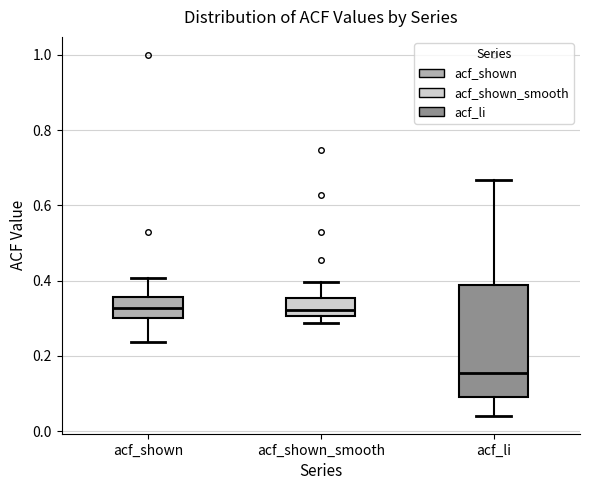

Reading left to right, read every box against the y-axis: the position of its median line, the range the box covers, and the ends of its whiskers. The values are not printed on the chart, so give them approximately, as read against the axis.

acf_shown: median 0.32, box 0.30 to 0.36, whiskers 0.24 to 0.40
acf_shown_smooth: median 0.32, box 0.30 to 0.36, whiskers 0.28 to 0.40
acf_li: median 0.16, box 0.10 to 0.38, whiskers 0.04 to 0.66